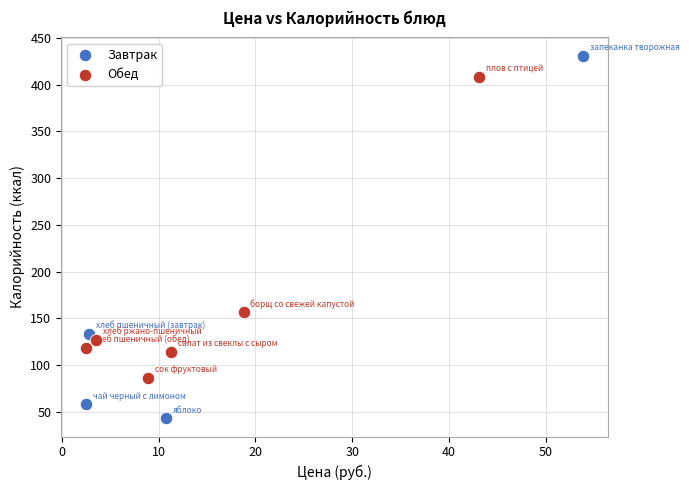

Which series contains the lowest Y value?

Завтрак